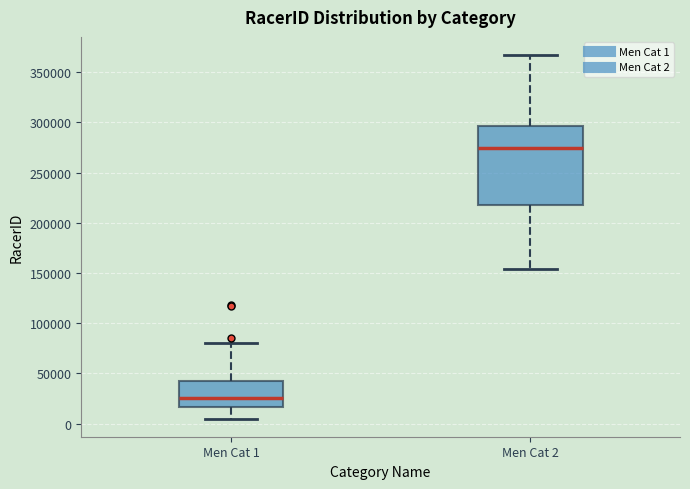

Where is the upper edge of the box for Men Cat 1 on the y-axis? The values are not printed on the chart, so give them approximately, as read against the axis.

40000